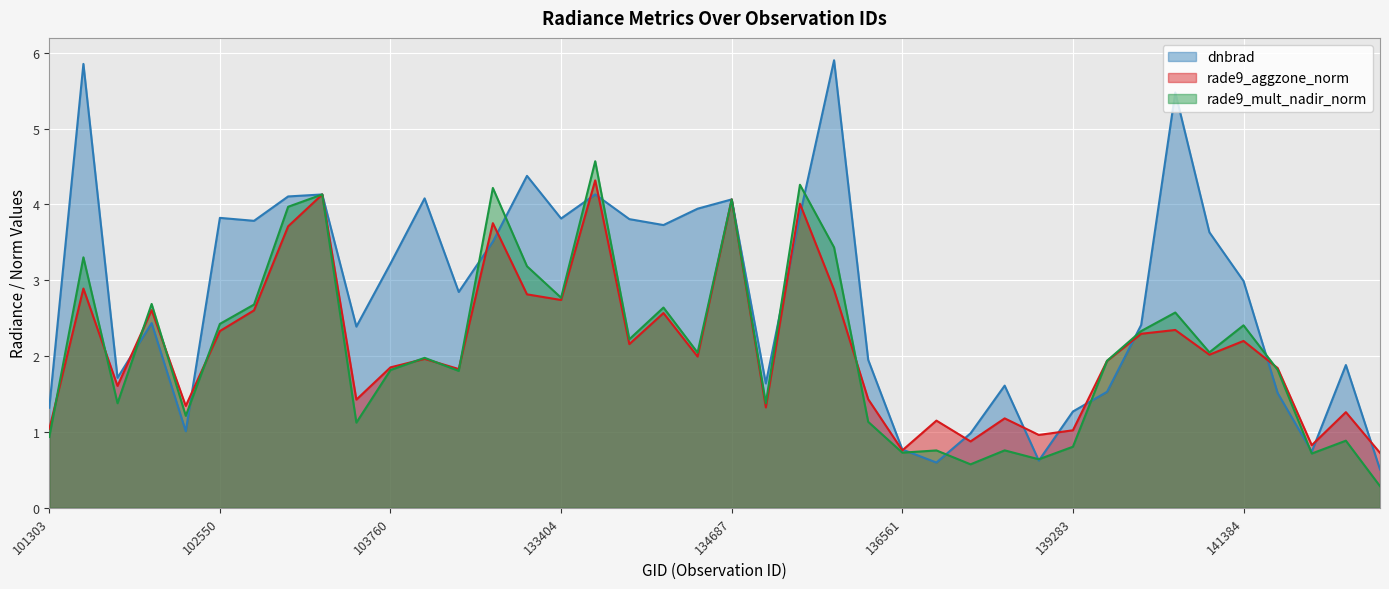

How many values in the dnbrad series exceed 2?

24